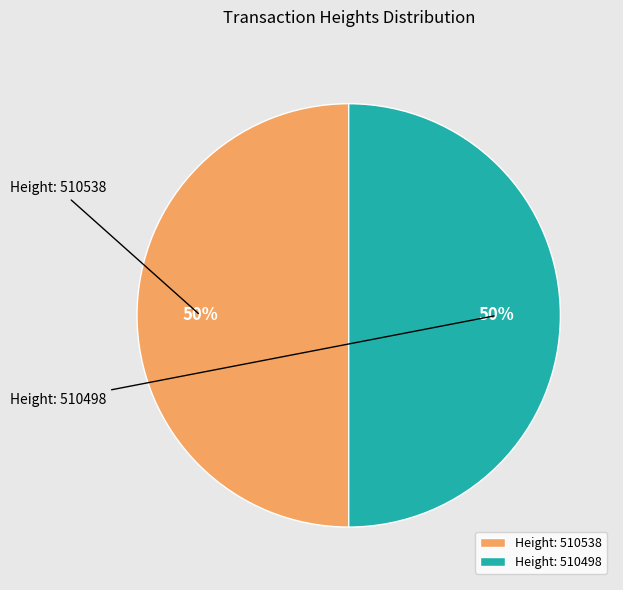

Rank the categories by value from highest to lowest.

510538, 510498